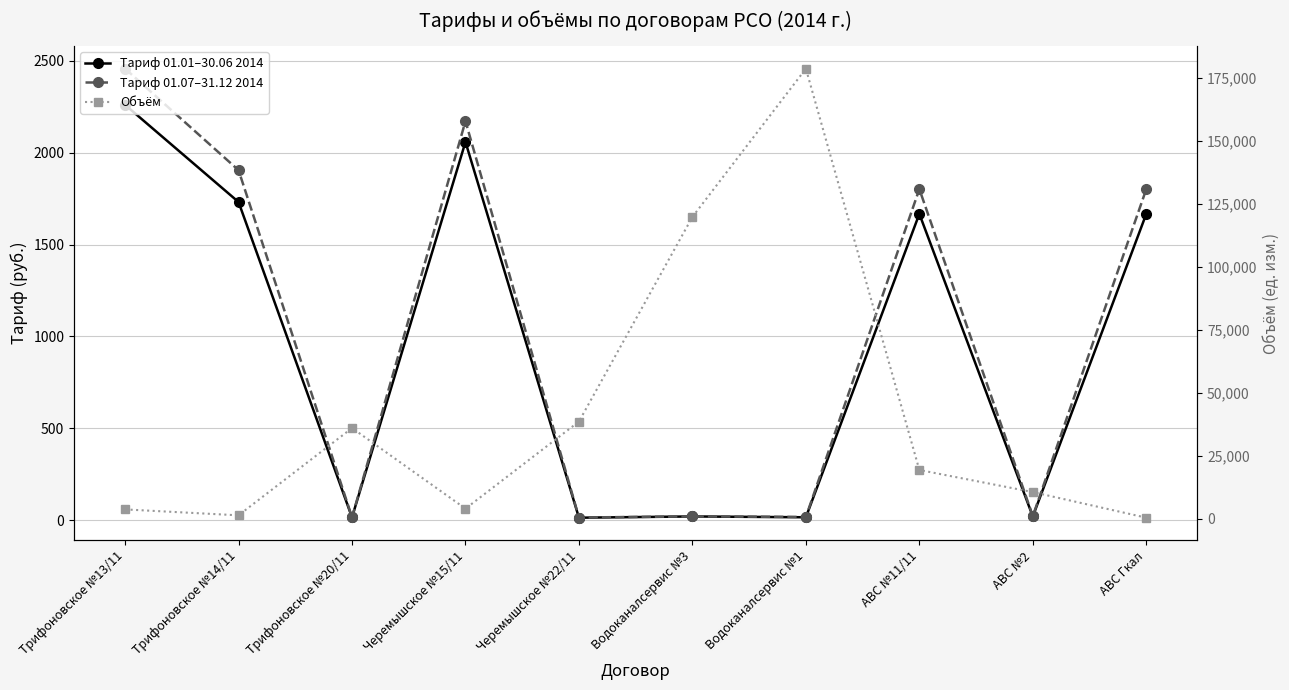

Where is Тариф 01.01–30.06 2014 nearest to the value 1137?

АВС №11/11